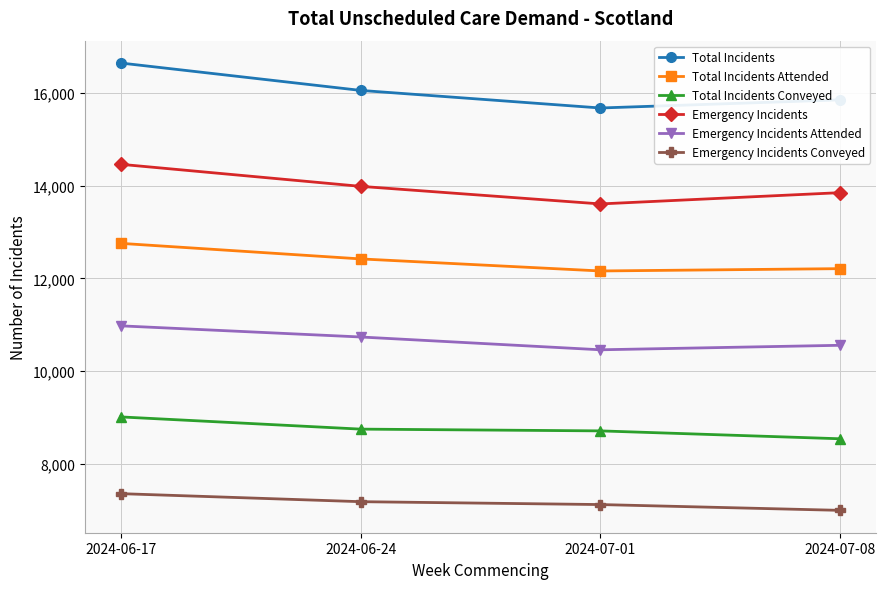

True or false: Emergency Incidents Conveyed and Total Incidents Conveyed intersect in this chart.

False